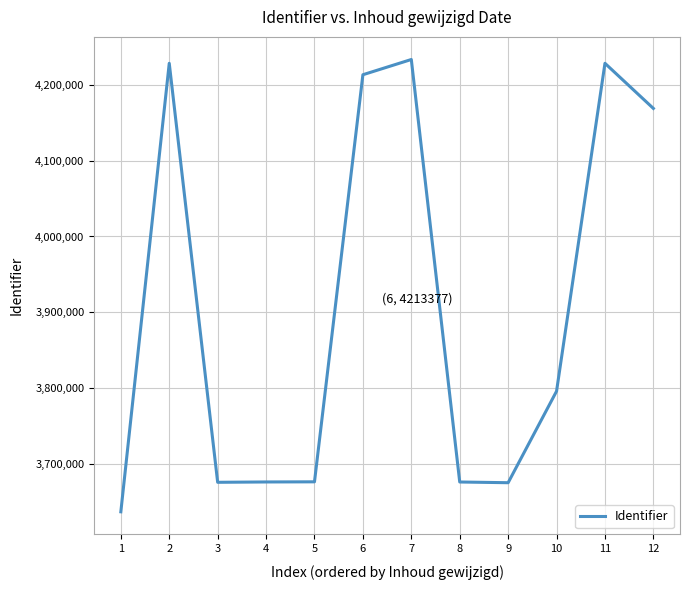

What is the maximum value shown in the chart?

4233463